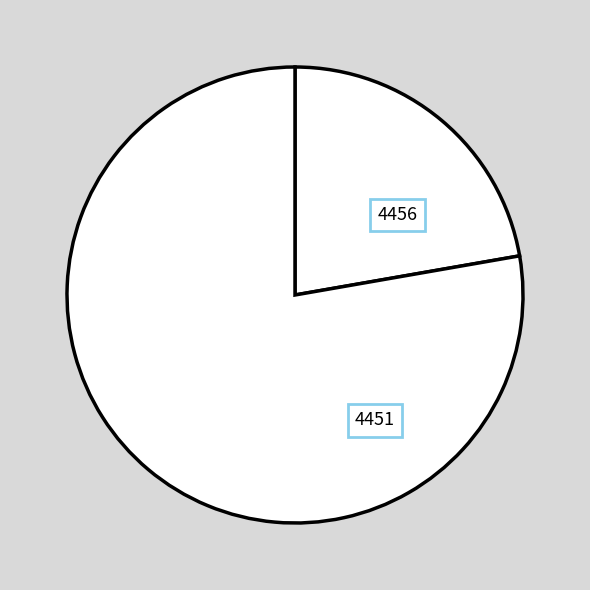

Rank the categories by value from highest to lowest.

4451, 4456